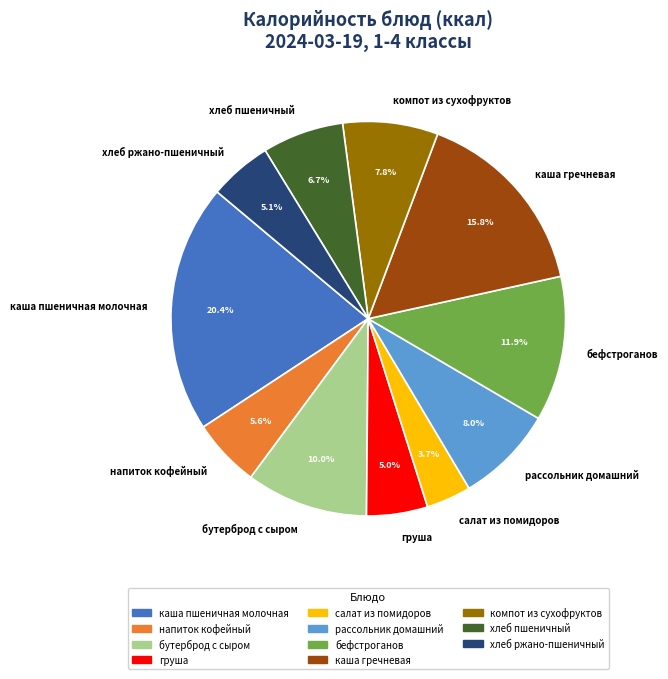

Is бефстроганов the majority of the pie?

No